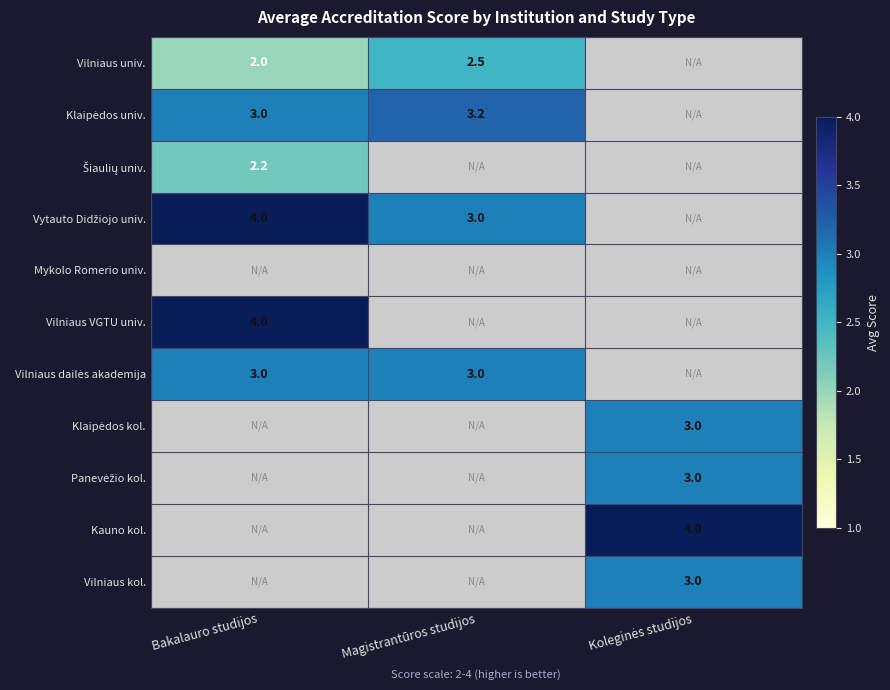

Is it true that Panevėžio kol. equals 3.0 at Koleginės studijos?

True